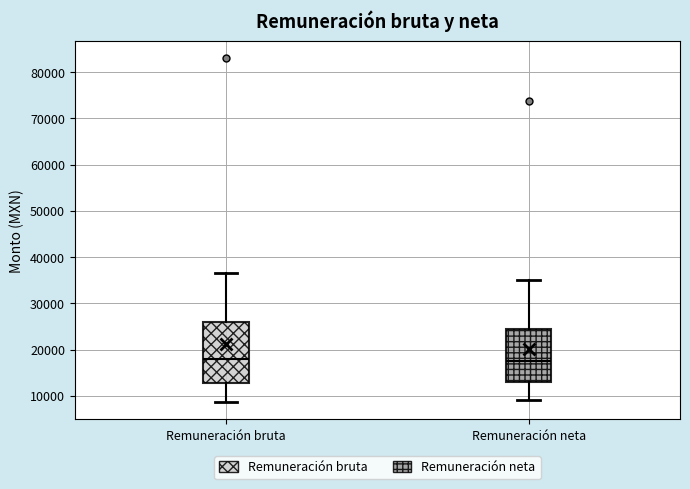

Reading left to right, read every box against the y-axis: the position of its median line, the range the box covers, and the ends of its whiskers. The values are not printed on the chart, so give them approximately, as read against the axis.

Remuneración bruta: median 18000, box 13000 to 26000, whiskers 9000 to 37000
Remuneración neta: median 17000, box 13000 to 24000, whiskers 9000 to 35000